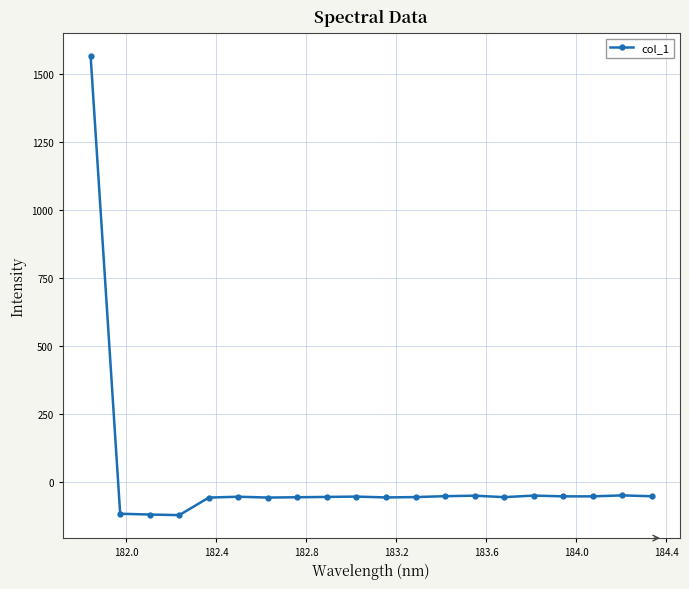

What is the maximum value shown in the chart?

1566.5